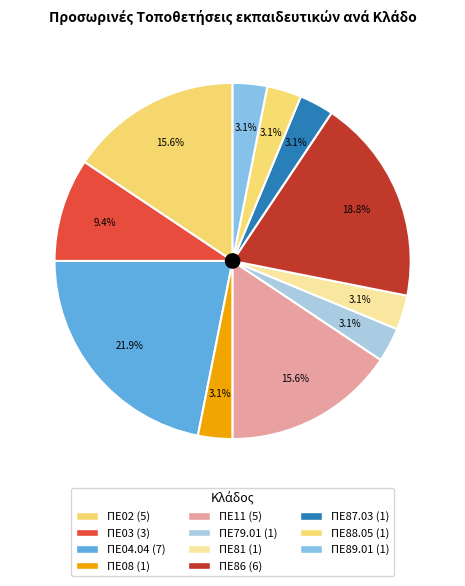

Combined, what portion of the pie is ΠΕ08 and ΠΕ03?

12.5%